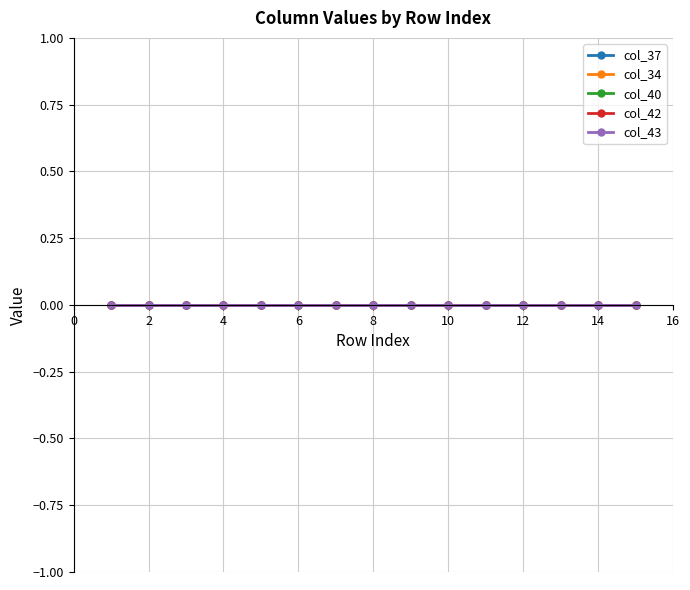

What is the average value of the Row Index series?

8